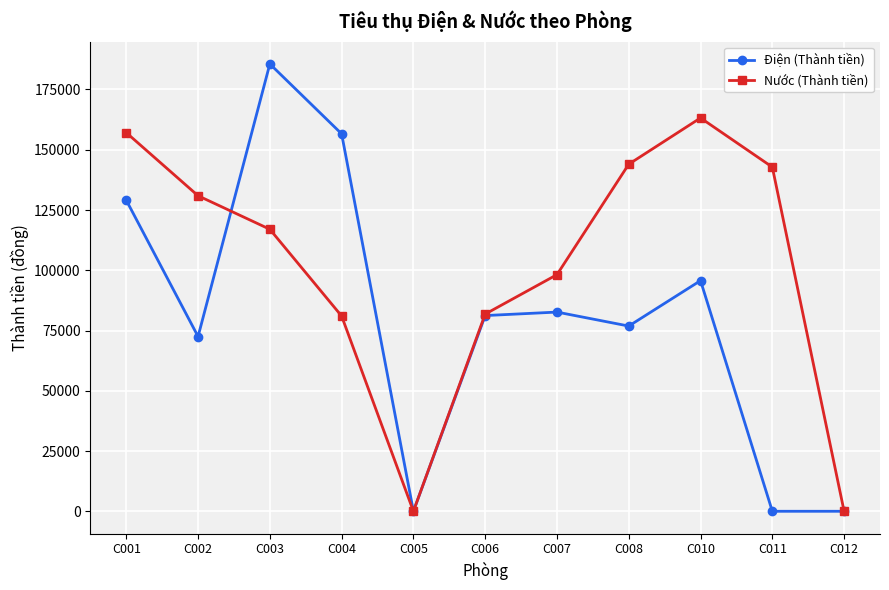

Rank the series by their average value, from highest to lowest.

Nước (Thành tiền), Điện (Thành tiền)